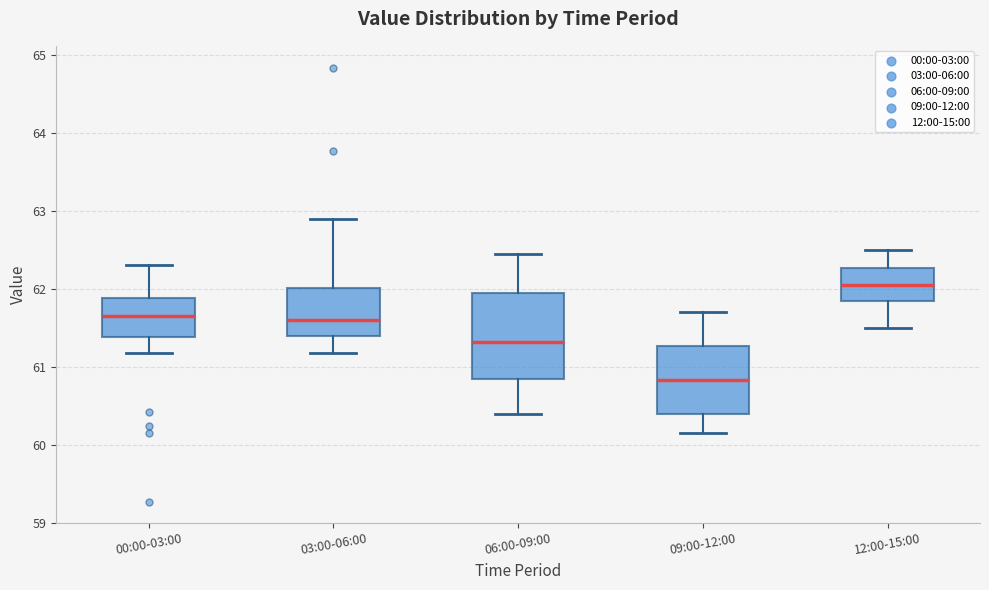

Which box is the tallest, from its lower edge to its upper edge?

06:00-09:00